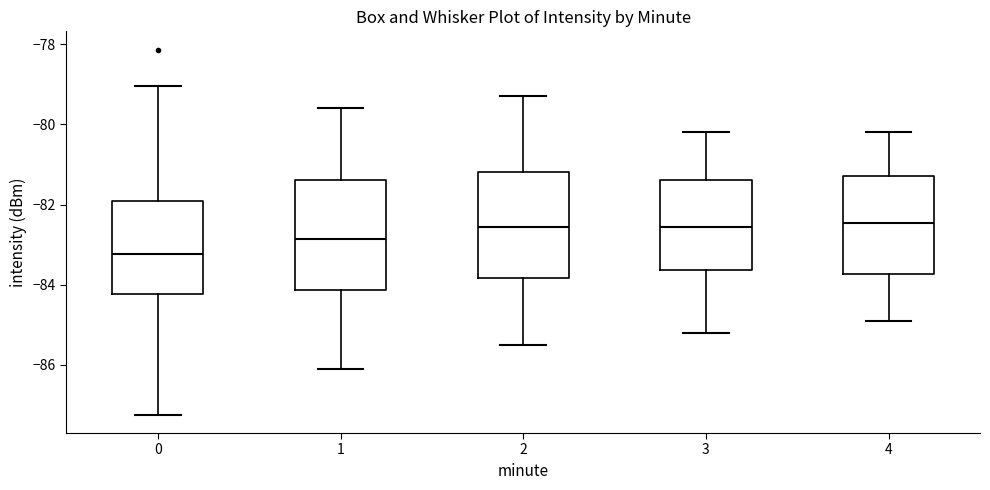

Reading left to right, transcribe this box plot: for each box, give where its median line is, the range the box spans, and where its two whiskers end, as read against the y-axis. The values are not printed on the chart, so give them approximately, as read against the axis.

0: median -83.2, box -84.2 to -82.0, whiskers -87.2 to -79.0
1: median -82.8, box -84.2 to -81.4, whiskers -86.0 to -79.6
2: median -82.6, box -83.8 to -81.2, whiskers -85.4 to -79.2
3: median -82.6, box -83.6 to -81.4, whiskers -85.2 to -80.2
4: median -82.4, box -83.8 to -81.2, whiskers -84.8 to -80.2